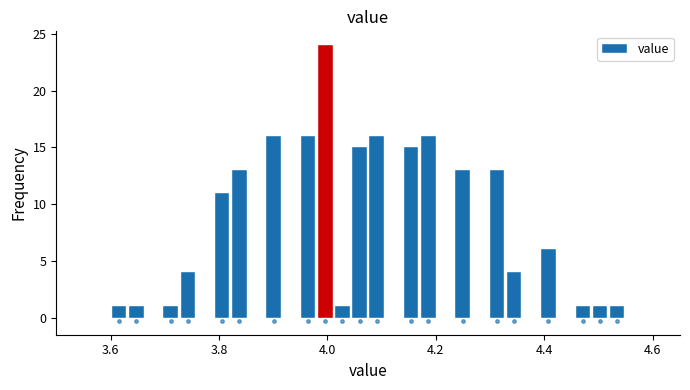

Read against the x-axis, roughly where is the centre of the tallest bar?

4.00